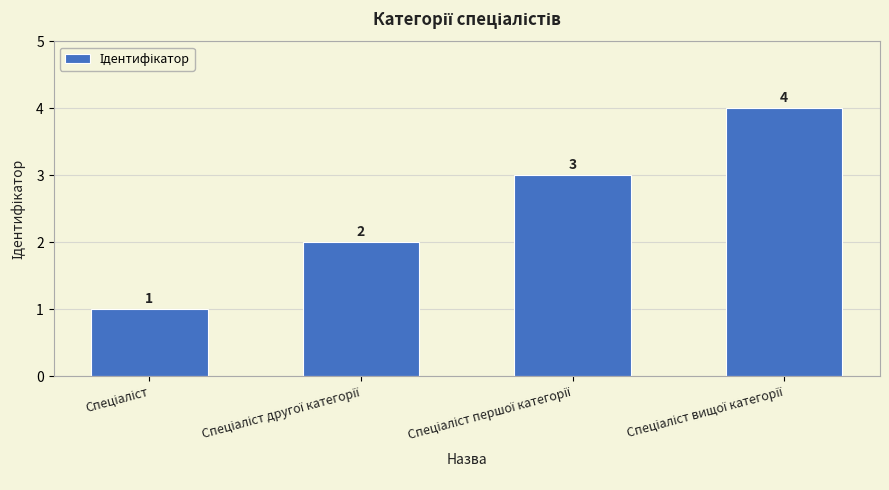

What is the value of the 3rd bar from the left?

3